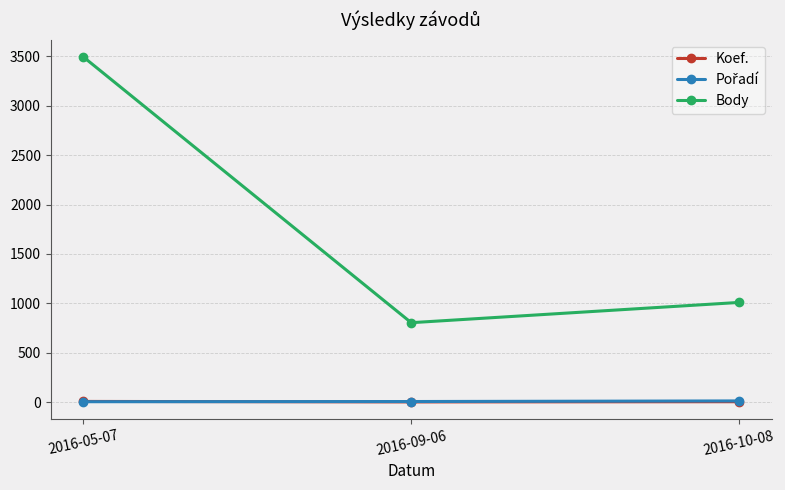

At which category is the sum across all series the highest?

2016-05-07